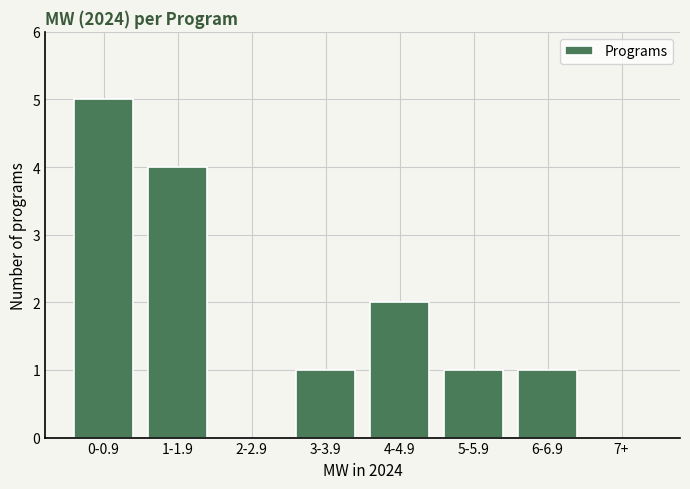

Reading left to right, extract all data points from this chart.

0-0.9=5	1-1.9=4	2-2.9=0	3-3.9=1	4-4.9=2	5-5.9=1	6-6.9=1	7+=0